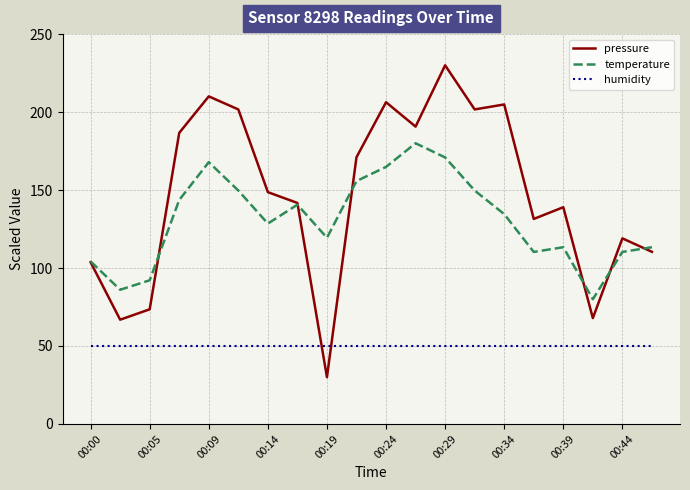

What is the average value of the humidity series?

50.0